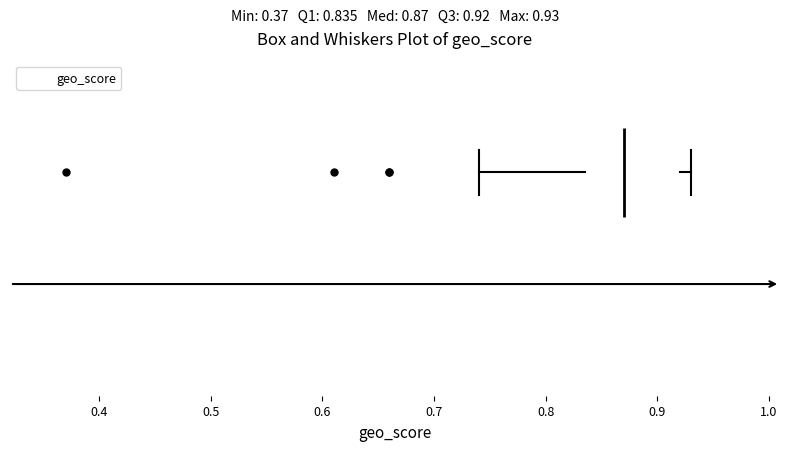

Read this box plot against the x-axis: the position of the median line, the range covered by the box, and the ends of both whiskers. The values are not printed on the chart, so give them approximately, as read against the axis.

median 0.87, box 0.84 to 0.92, whiskers 0.74 to 0.93